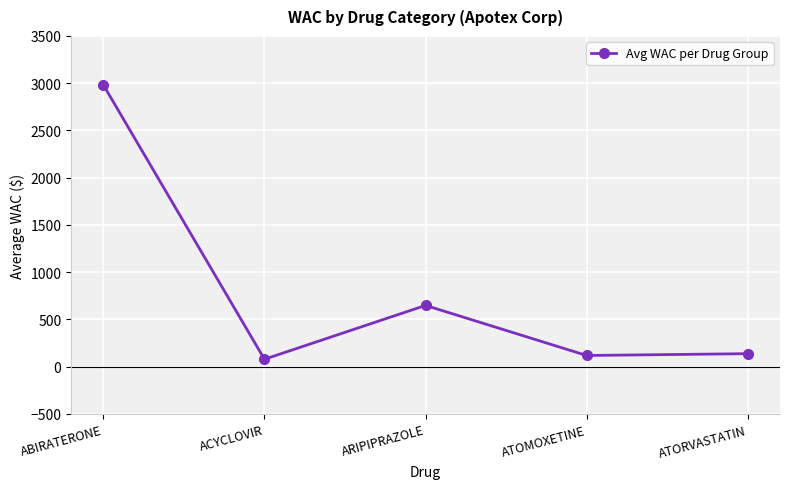

What is the average value?

793.1